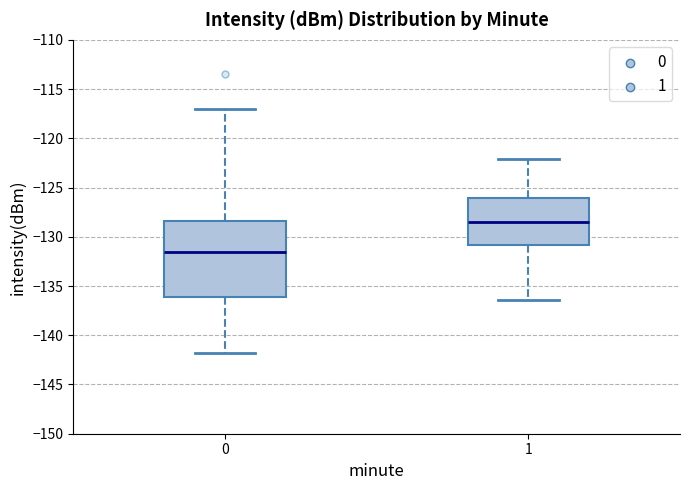

Which box has the lowest median line?

0